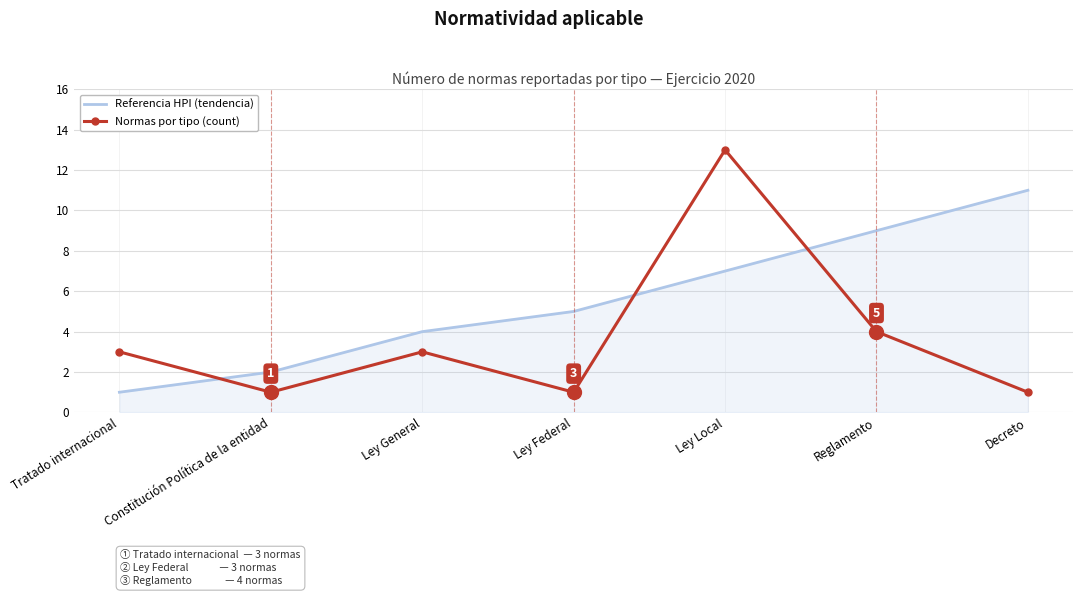

Which series has the largest range (max minus min)?

Normas por tipo (count)